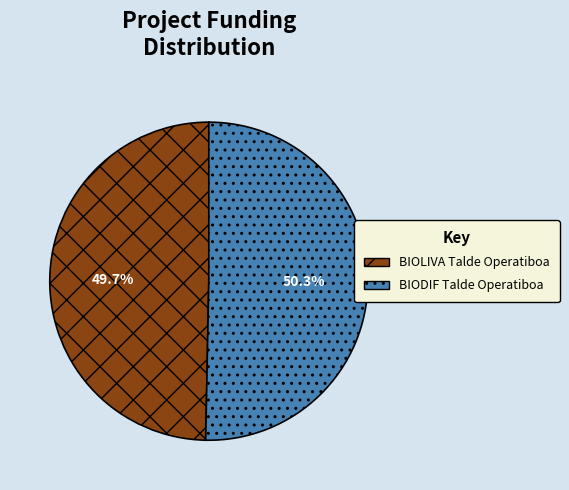

Rank the categories by value from lowest to highest.

BIOLIVA Talde Operatiboa, BIODIF Talde Operatiboa